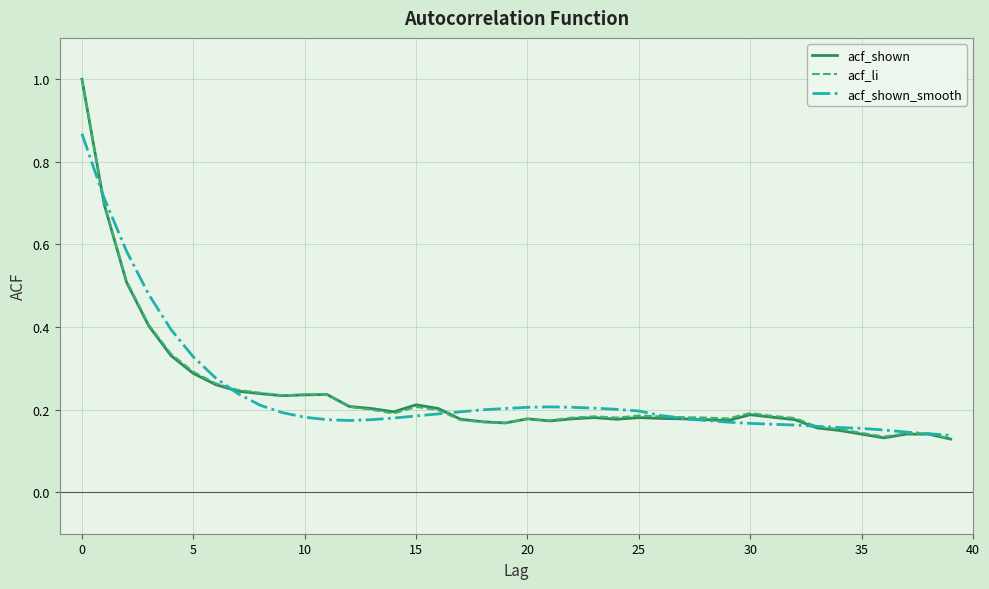

What is the sum of all acf_shown_smooth values?

9.6